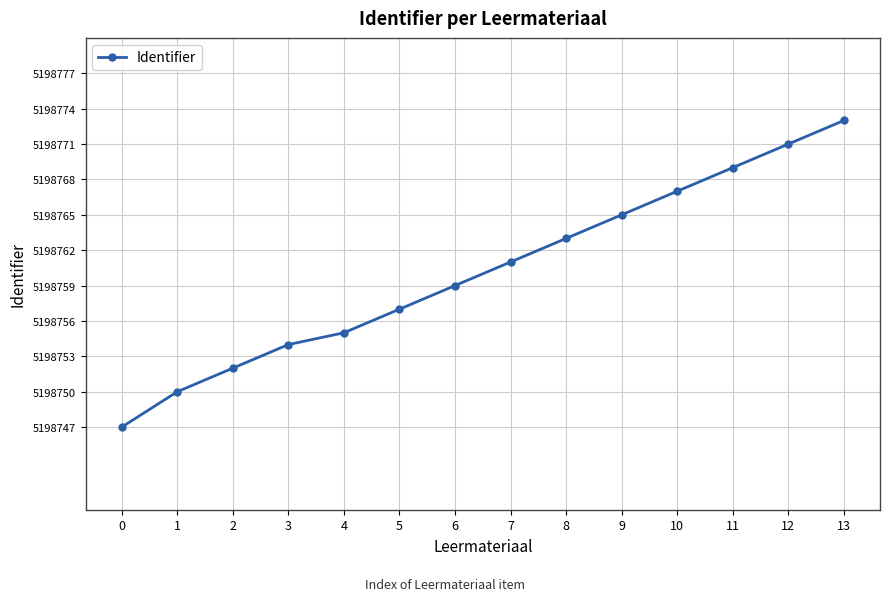

Reading left to right, what are all the values shown in this chart?

5198747	5198750	5198752	5198754	5198755	5198757	5198759	5198761	5198763	5198765	5198767	5198769	5198771	5198773